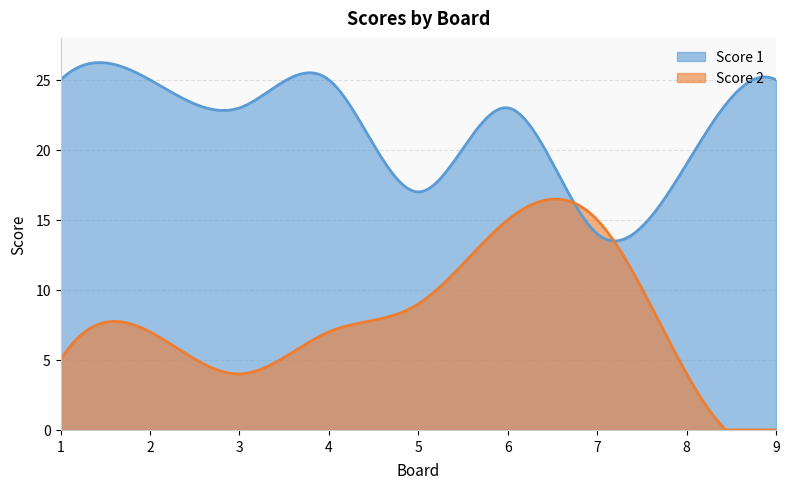

What is the difference between the maximum and minimum values in the Score 2 series?

16.5